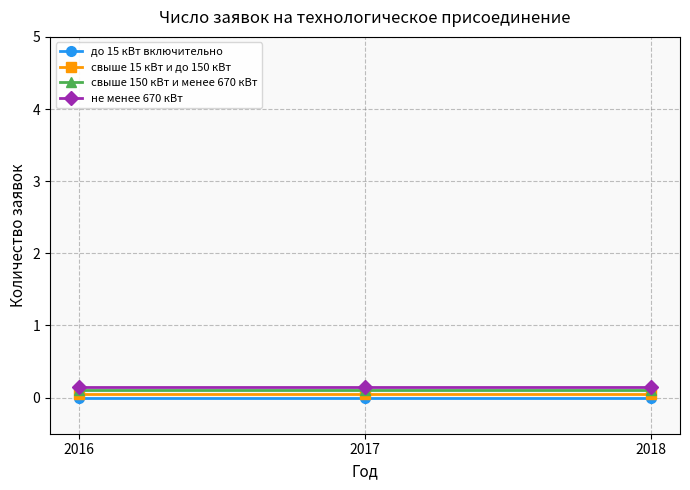

Is it true that свыше 15 кВт и до 150 кВт equals 0.1 at 2016?

True